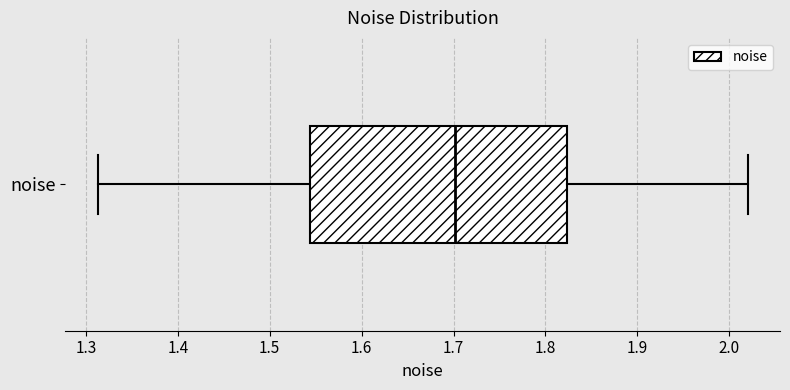

Read this box plot against the x-axis: the position of the median line, the range covered by the box, and the ends of both whiskers. The values are not printed on the chart, so give them approximately, as read against the axis.

median 1.70, box 1.54 to 1.82, whiskers 1.31 to 2.02